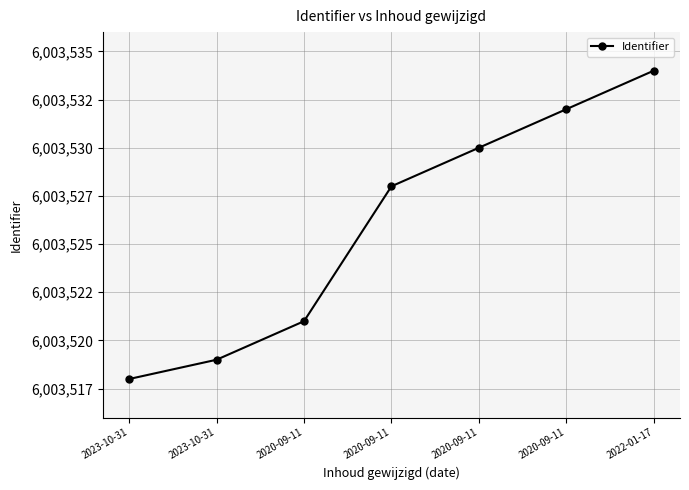

Which has a higher value, 2022-01-17 or 2023-10-31?

2022-01-17